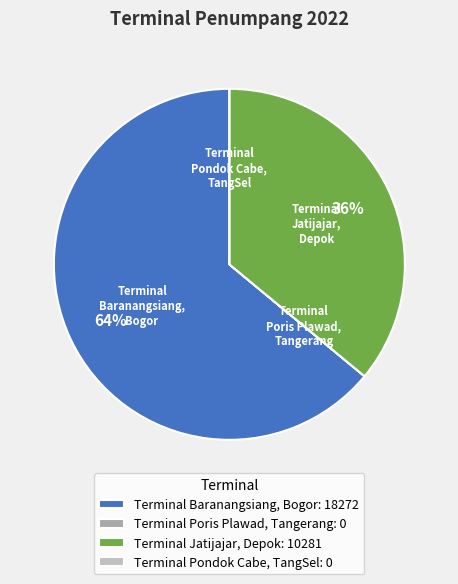

Combined, what portion of the pie is Terminal Baranangsiang, Bogor and Terminal Pondok Cabe, TangSel?

64.0%